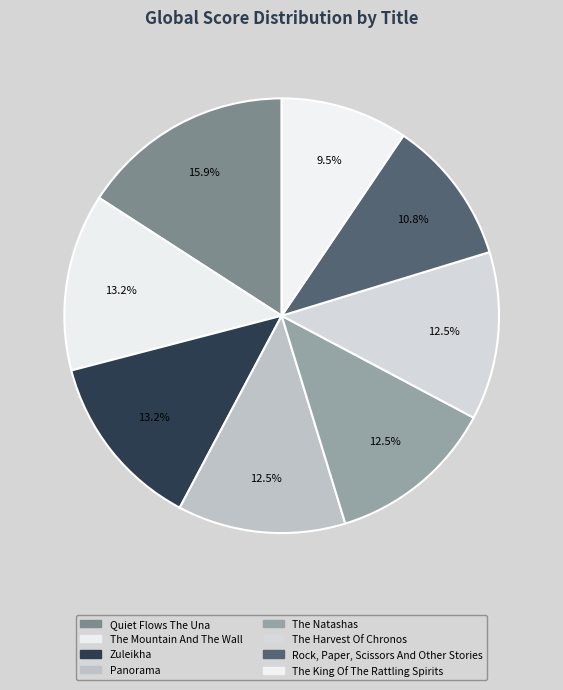

Is Rock, Paper, Scissors And Other Stories the majority of the pie?

No